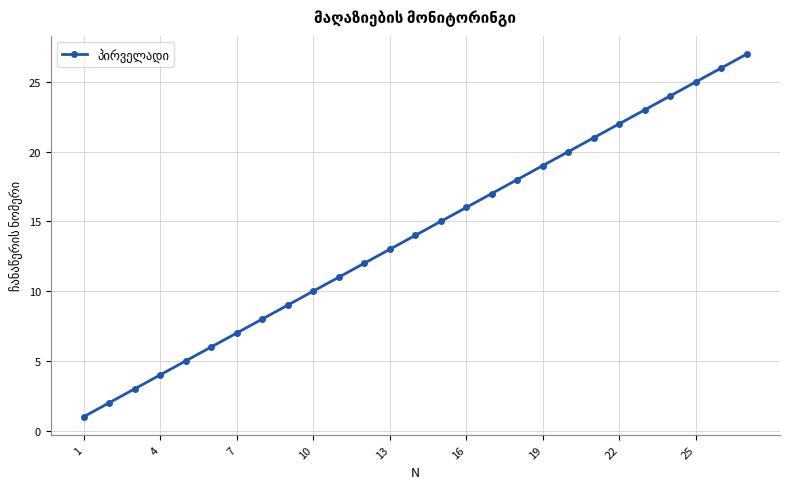

Does the chart display data point markers on the line(s)?

Yes